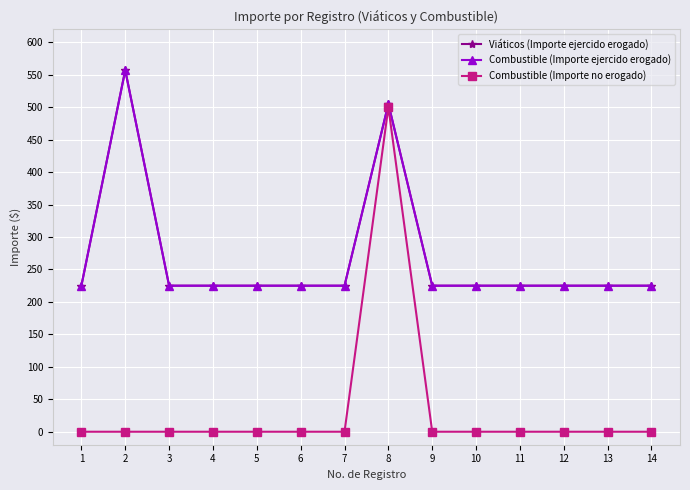

True or false: Combustible (Importe ejercido erogado) has a value of 304 at 13.

False